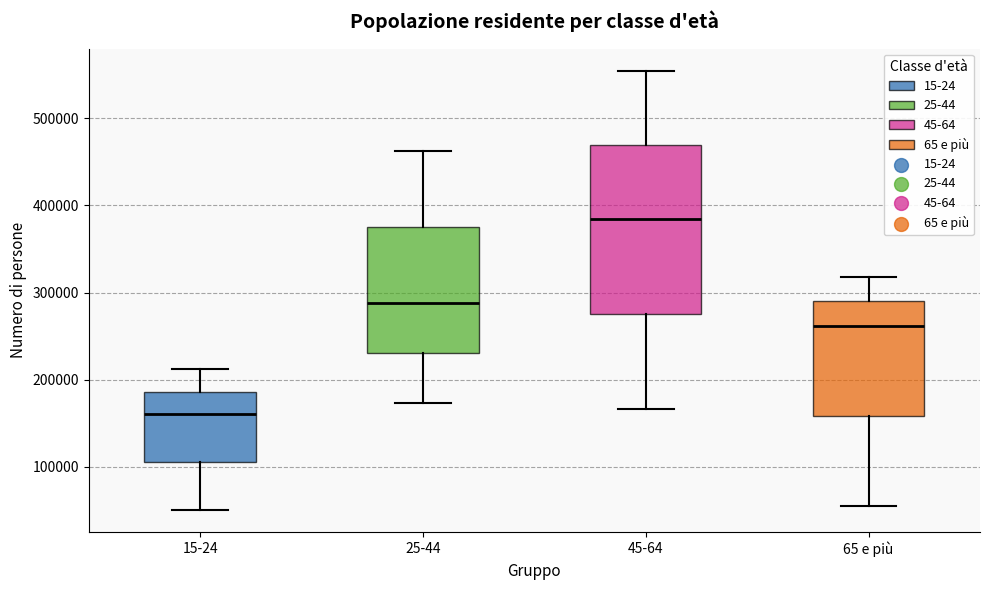

Reading left to right, read every box against the y-axis: the position of its median line, the range the box covers, and the ends of its whiskers. The values are not printed on the chart, so give them approximately, as read against the axis.

15-24: median 160000, box 110000 to 190000, whiskers 50000 to 210000
25-44: median 290000, box 230000 to 370000, whiskers 170000 to 460000
45-64: median 380000, box 280000 to 470000, whiskers 170000 to 550000
65 e più: median 260000, box 160000 to 290000, whiskers 50000 to 320000